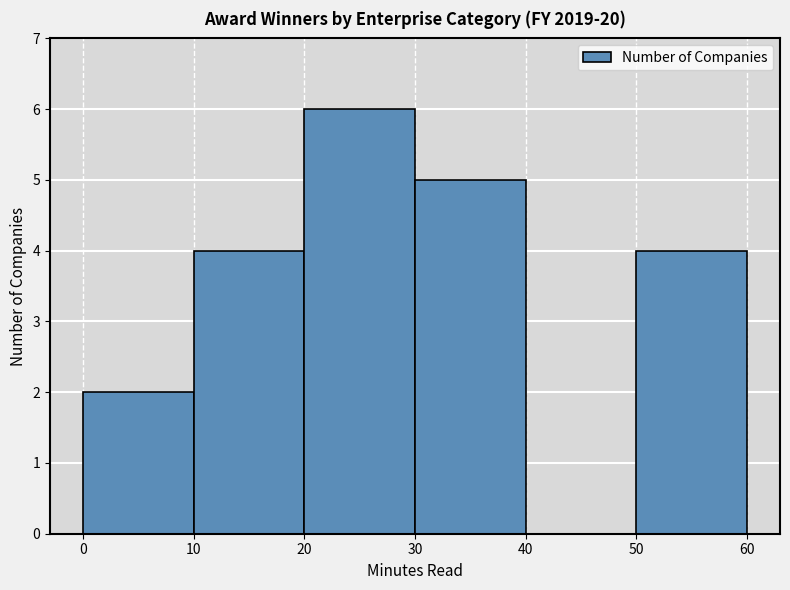

Which range on the x-axis has the tallest bar?

20 to 30